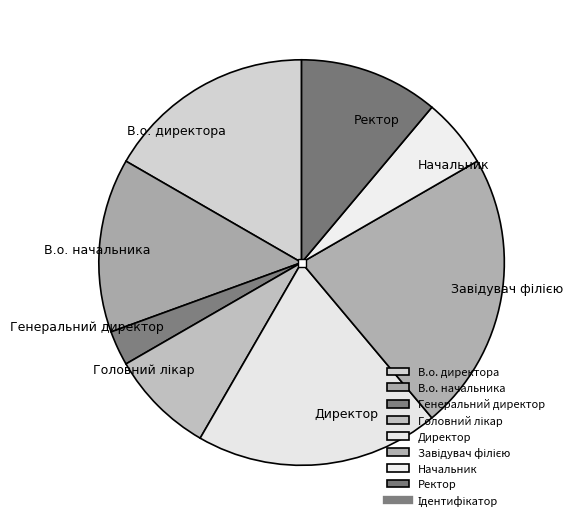

Is the sum of Ректор and Начальник greater than half?

No